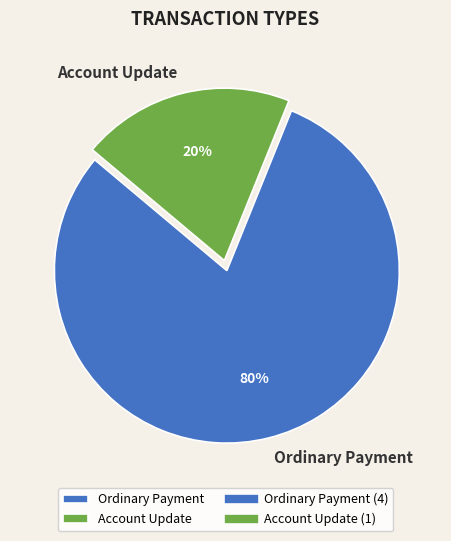

The Account Update slice represents 32% of the pie. True or false?

False